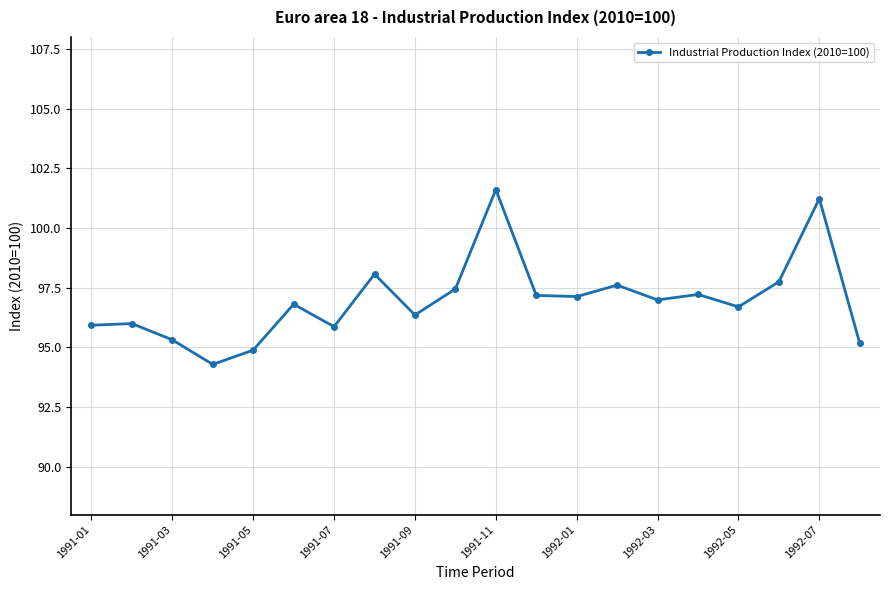

What is the minimum value shown in the chart?

94.3